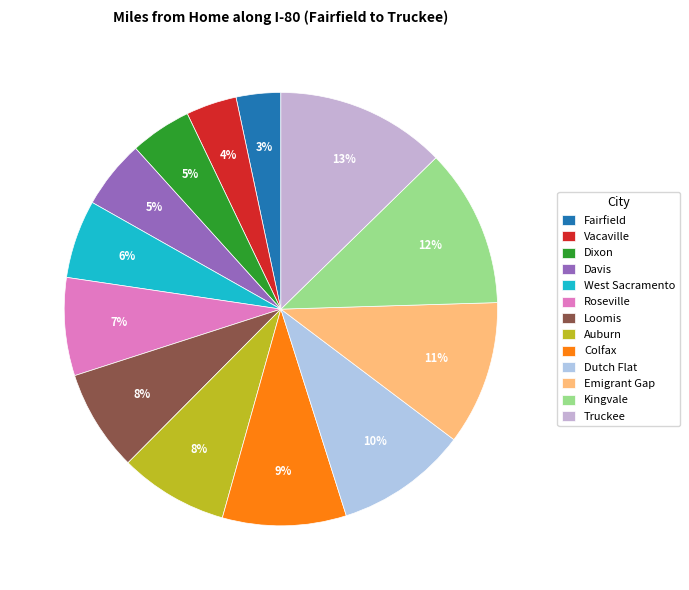

Does Dixon account for over 50% of the chart?

No